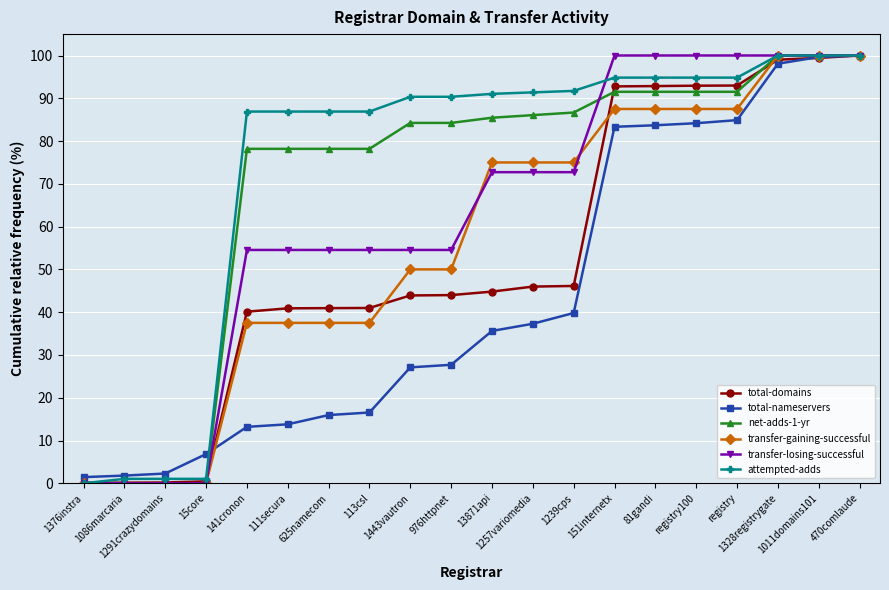

What is the maximum value shown in the chart?

100.0